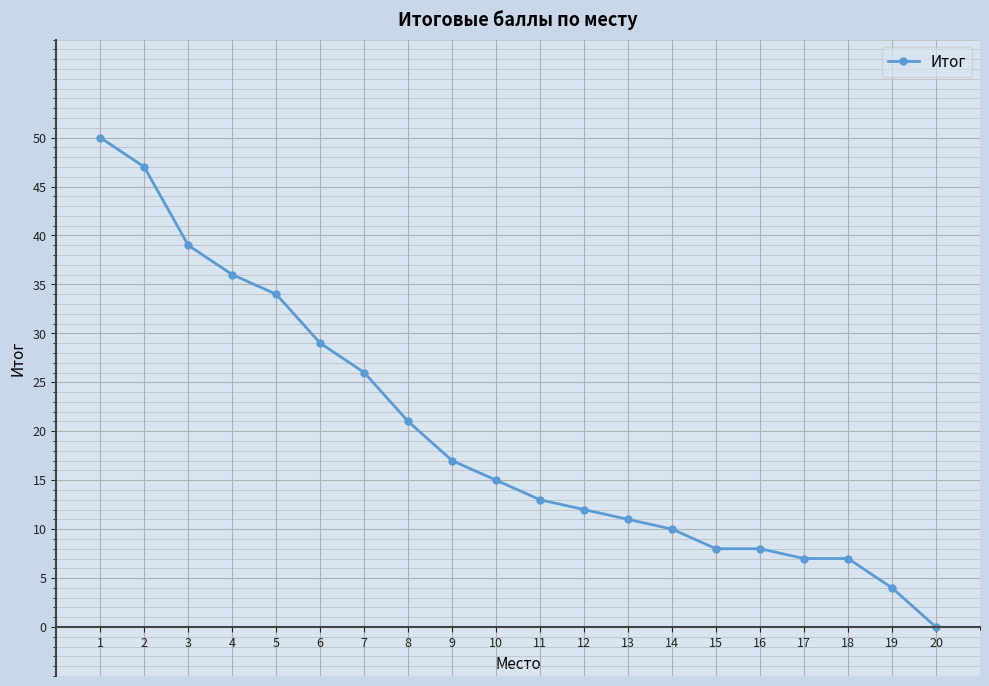

Read the value at 3.

39